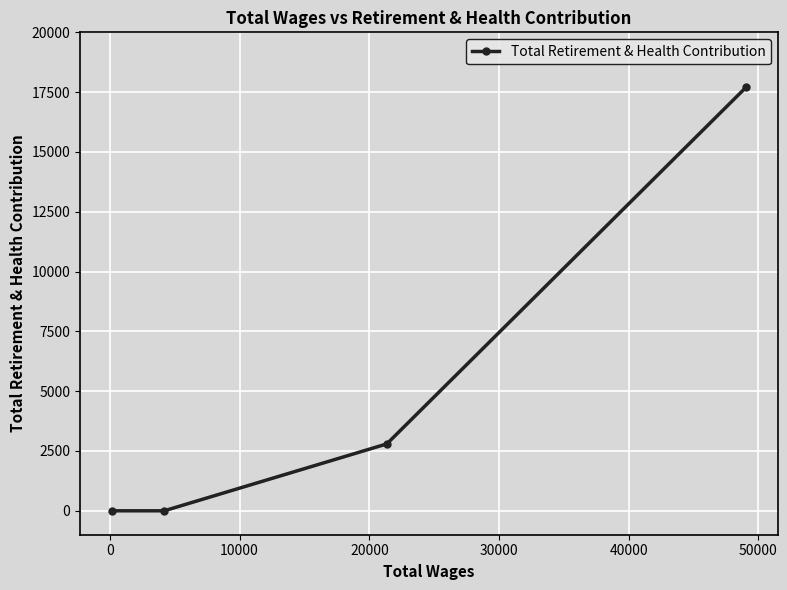

How many values are between 0 and 17708?

4